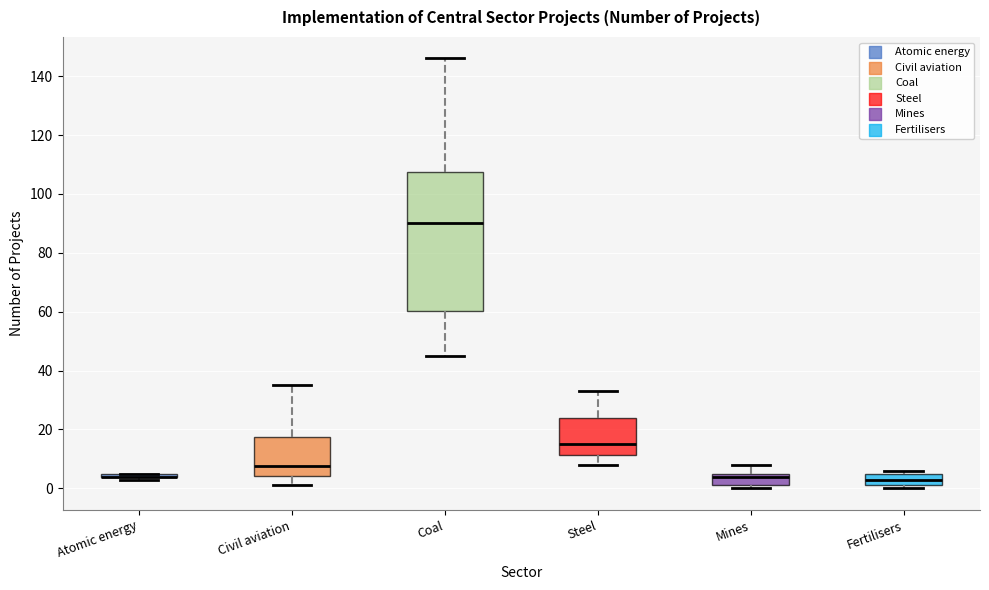

Which box is the tallest, from its lower edge to its upper edge?

Coal